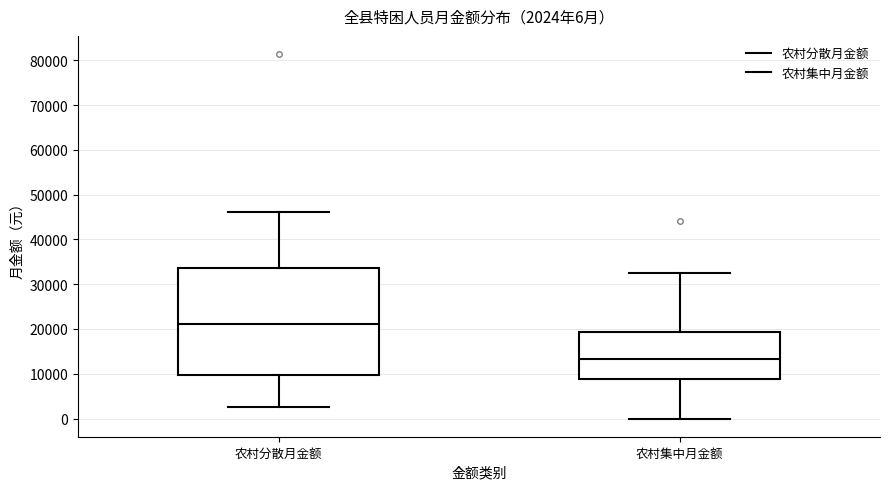

Which box's median line is the lowest?

农村集中月金额